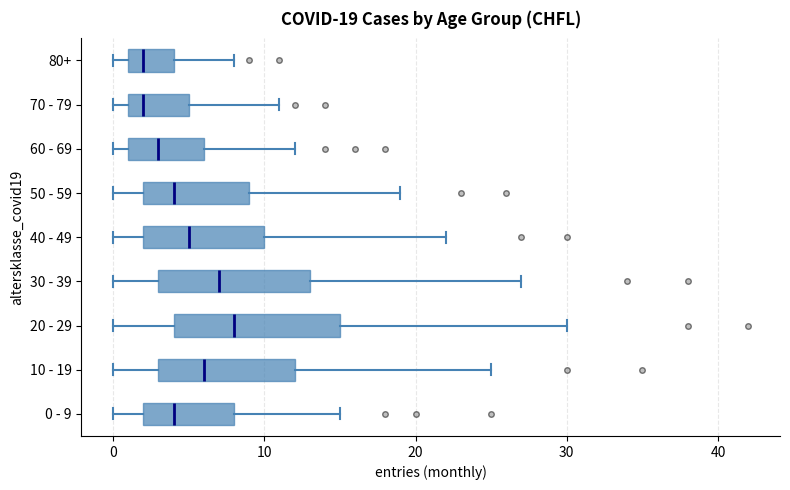

Comparing the boxes themselves (not the whiskers), which one is the widest?

20 - 29